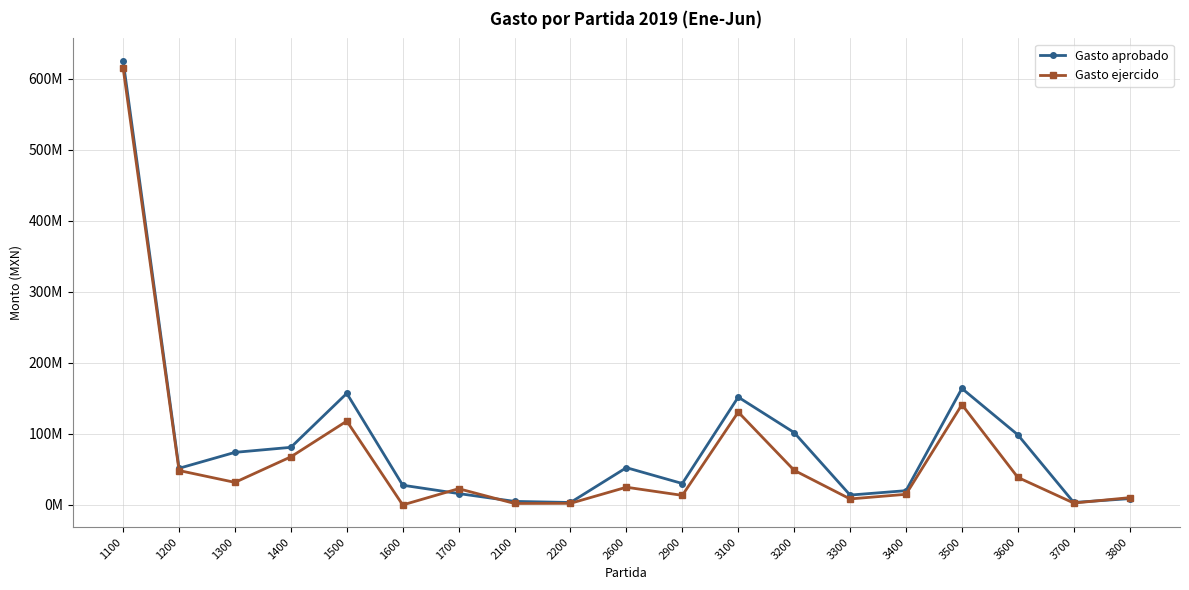

True or false: Gasto ejercido has more than 2 interior local peaks.

True